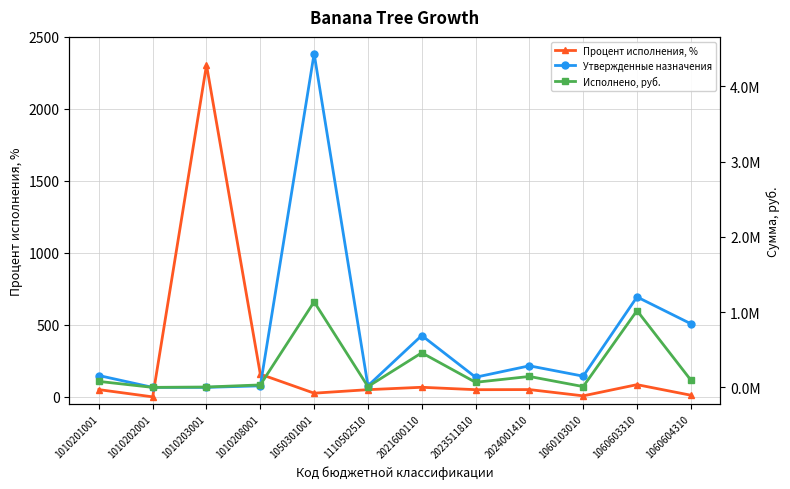

What is the sum of the Исполнено, руб. values at 1010208001 and 2023511810?

100238.3